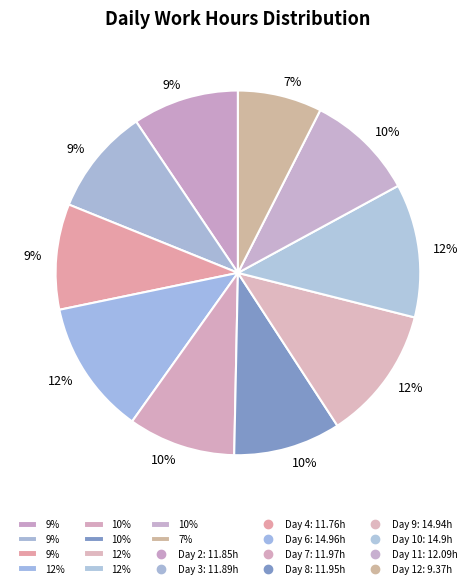

Which category has the smallest portion of the pie?

Day 12